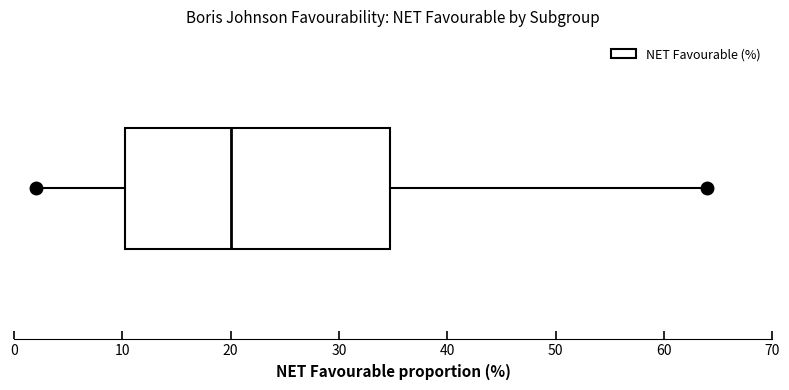

Transcribe this box plot: give where the median line is, the range the box spans, and where the two whiskers end, as read against the x-axis. The values are not printed on the chart, so give them approximately, as read against the axis.

median 20, box 10 to 35, whiskers 2 to 64